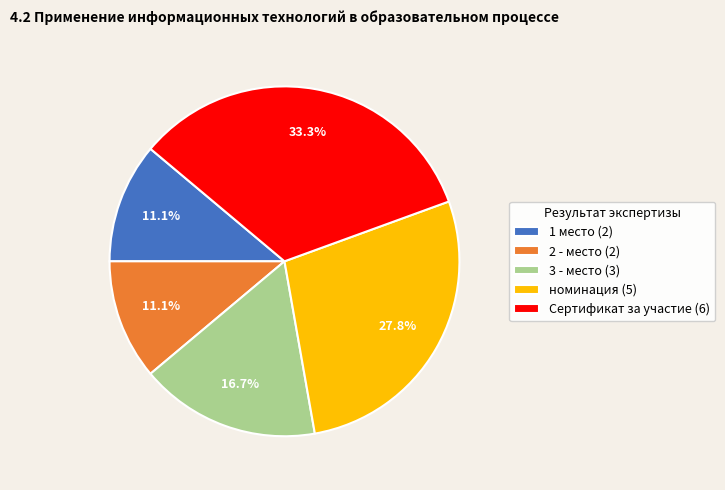

To the nearest percent, what percentage of the pie is 3 - место?

17%